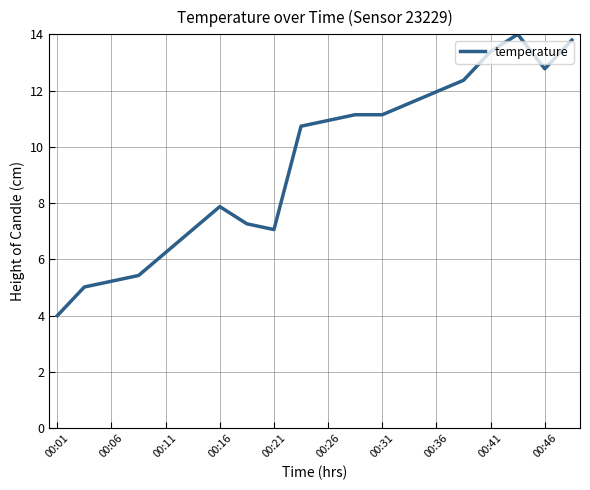

What is the greatest value displayed?

14.0